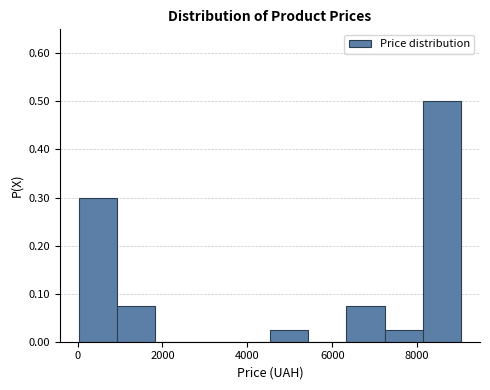

Reading left to right, list every bar in this chart as the range it spans on the x-axis followed by its height. Neither the bar edges nor the heights are printed on the chart, so give them approximately, as read against the axes.

0 to 1000: 0.30
1000 to 1800: 0.08
1800 to 2800: 0
2800 to 3600: 0
3600 to 4600: 0
4600 to 5400: 0.03
5400 to 6400: 0
6400 to 7200: 0.08
7200 to 8200: 0.03
8200 to 9000: 0.50